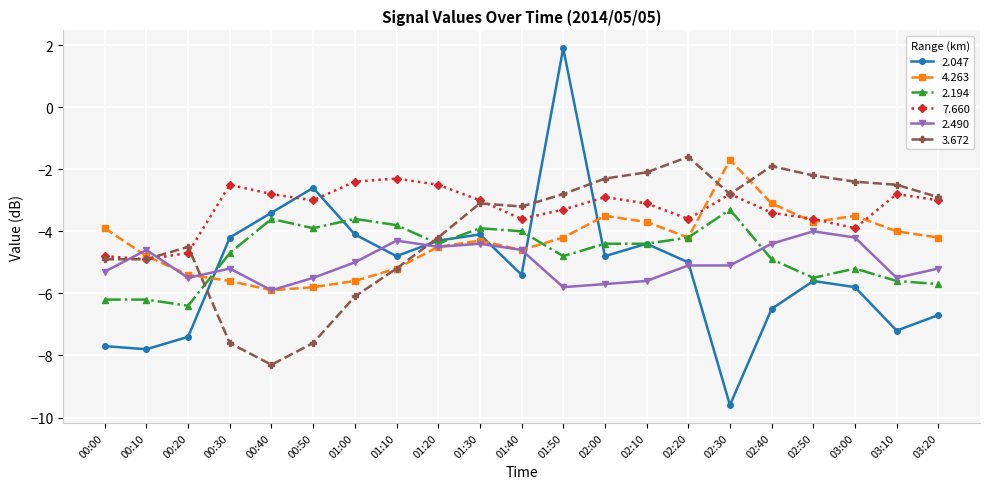

What is the label of the 11th point from the left?

01:40